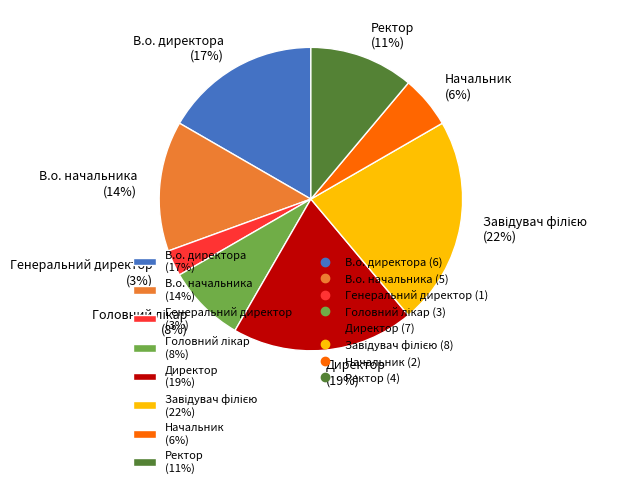

Does any single category account for the majority?

No